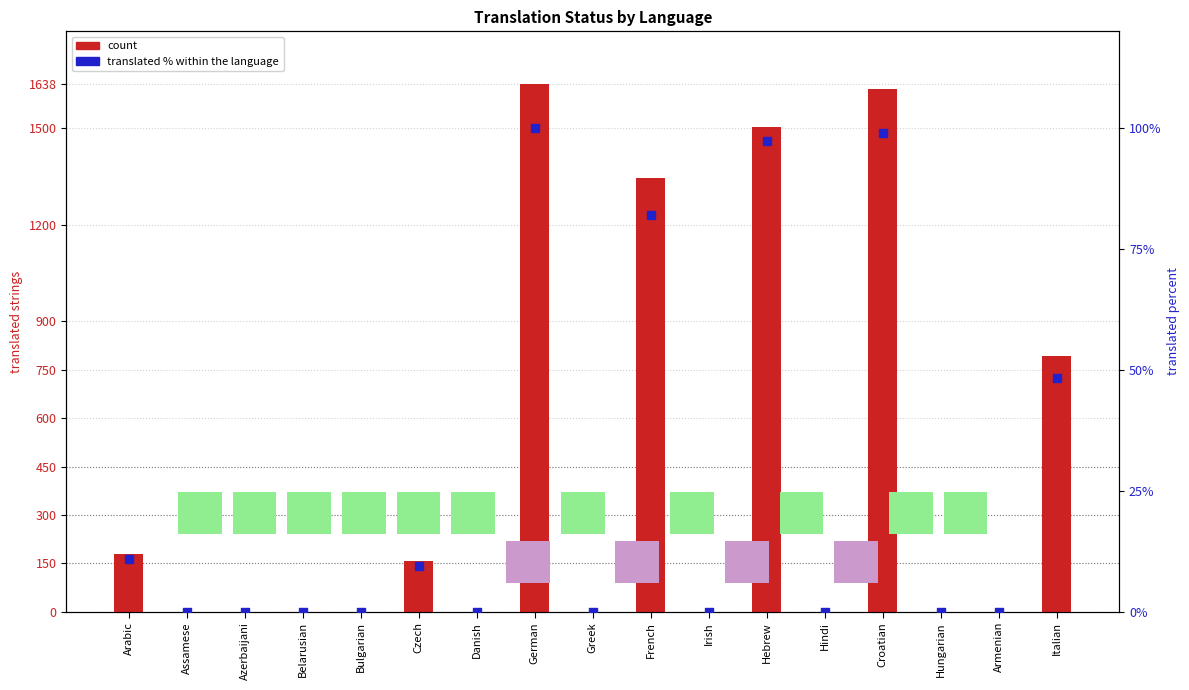

Which series contains the lowest Y value?

count